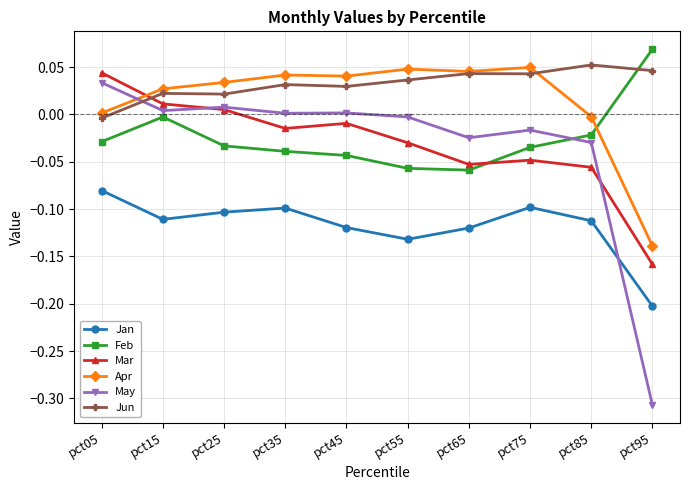

In Jan, how many points are lower than both neighbors (excluding endpoints)?

2